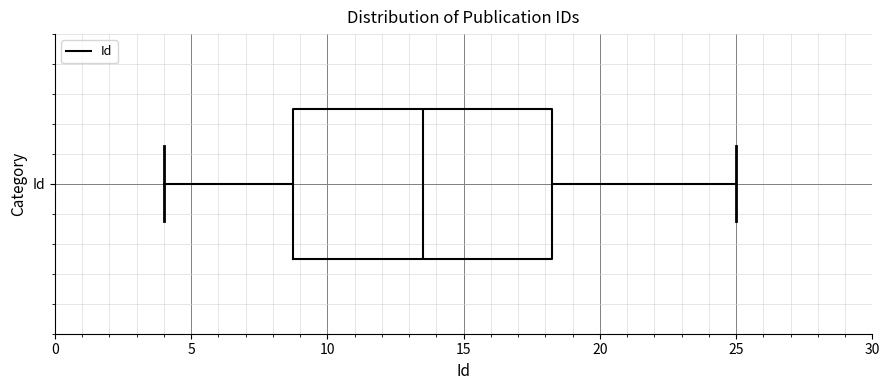

Where does the median line of the box for Id sit on the x-axis? The values are not printed on the chart, so give them approximately, as read against the axis.

13.5